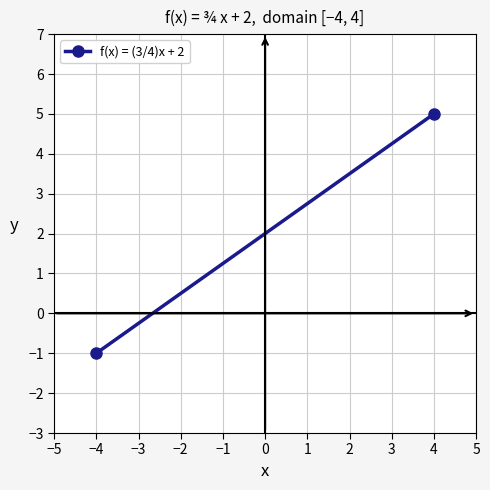

Which has a higher value, 4 or −4?

4